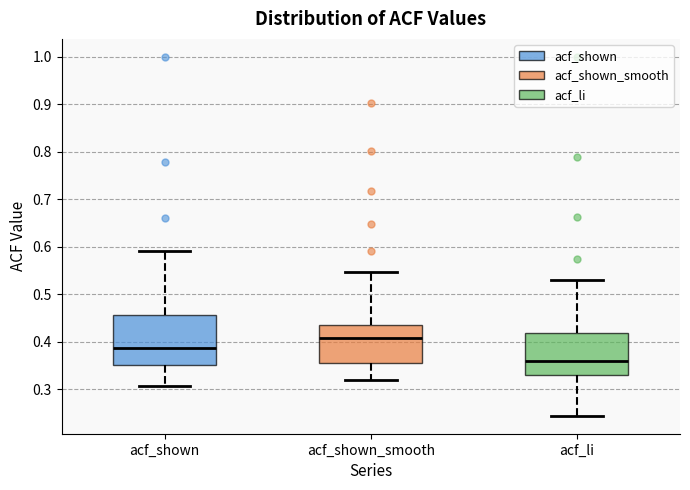

Which box's median line is the lowest?

acf_li